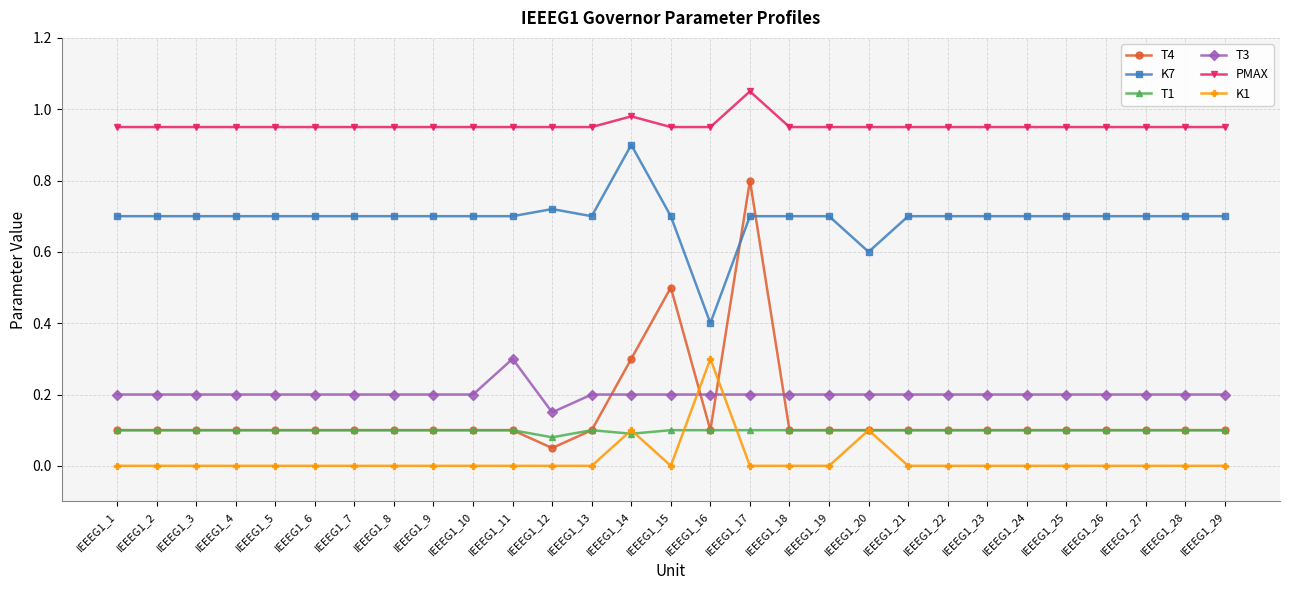

The T4 series shows 0.1 at IEEEG1_18. True or false?

True